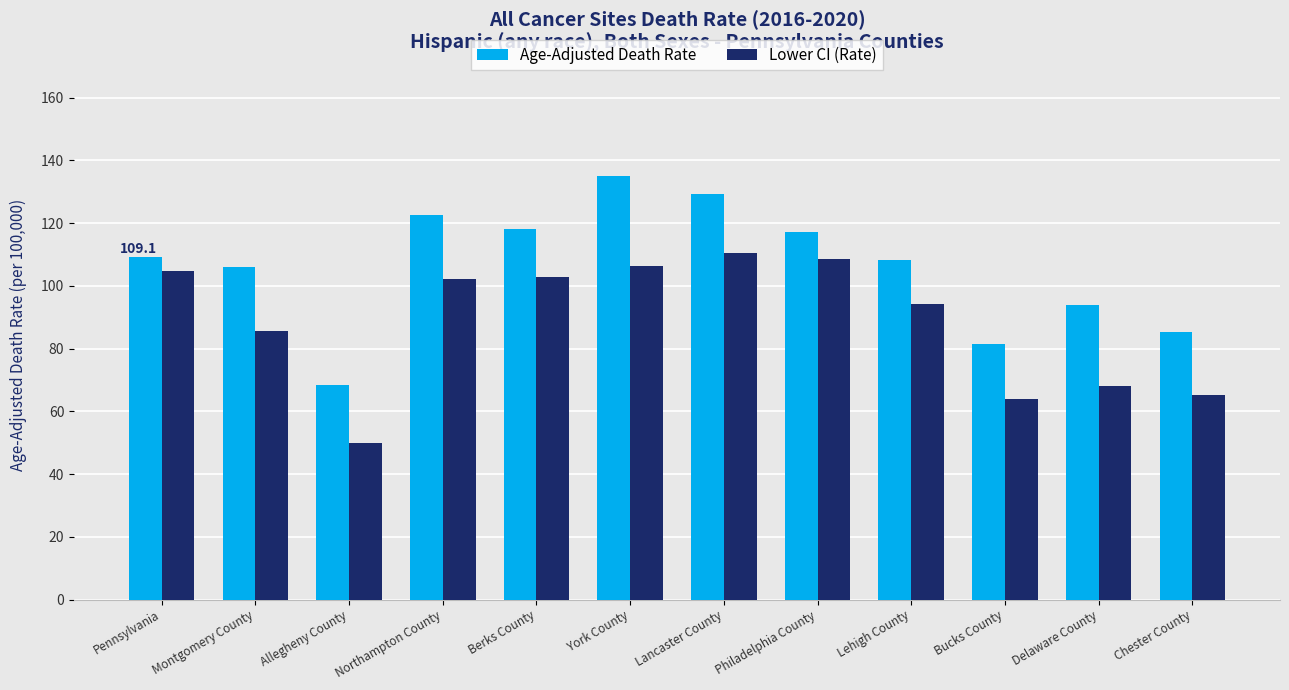

What is the lowest value of the Age-Adjusted Death Rate series?

68.3